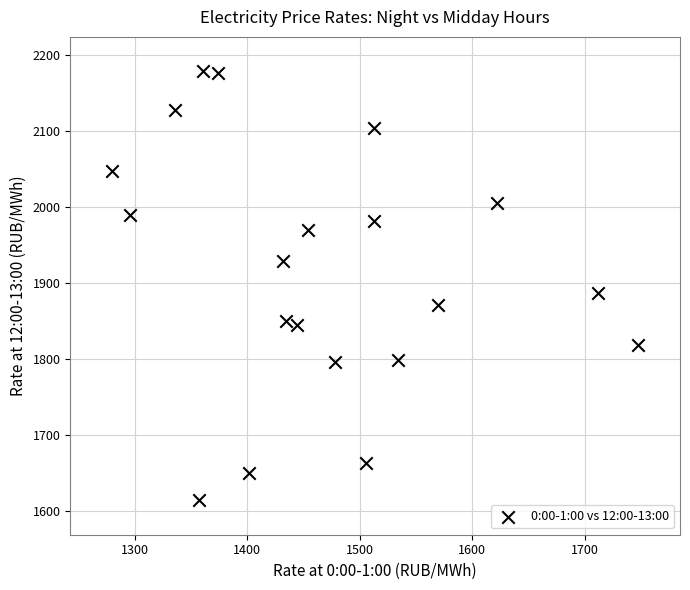

What is the range of Y values (max minus min)?

565.4